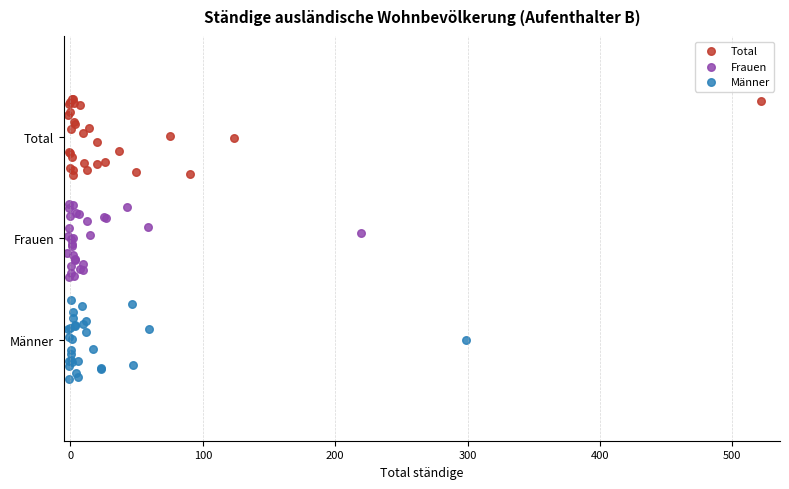

What are all the series names shown in the legend?

Total, Frauen, Männer